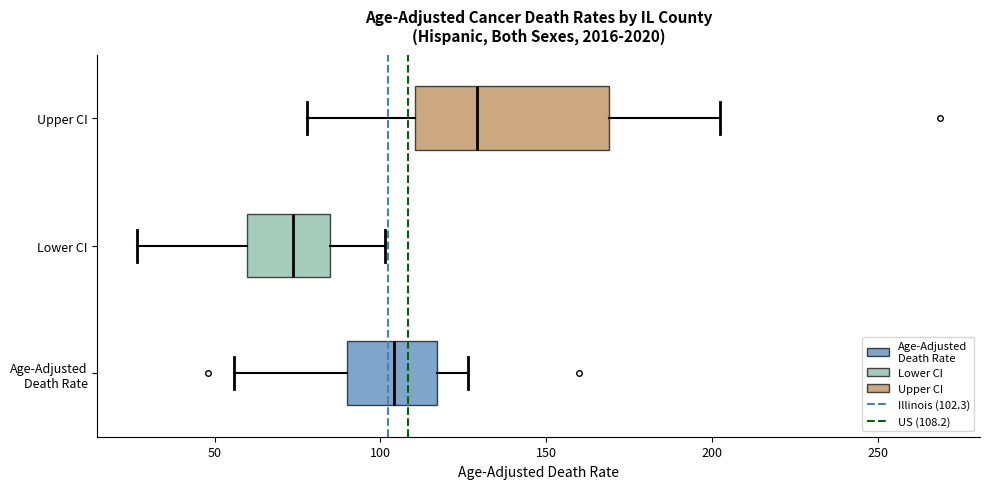

Which box's median line is the furthest to the left?

Lower CI